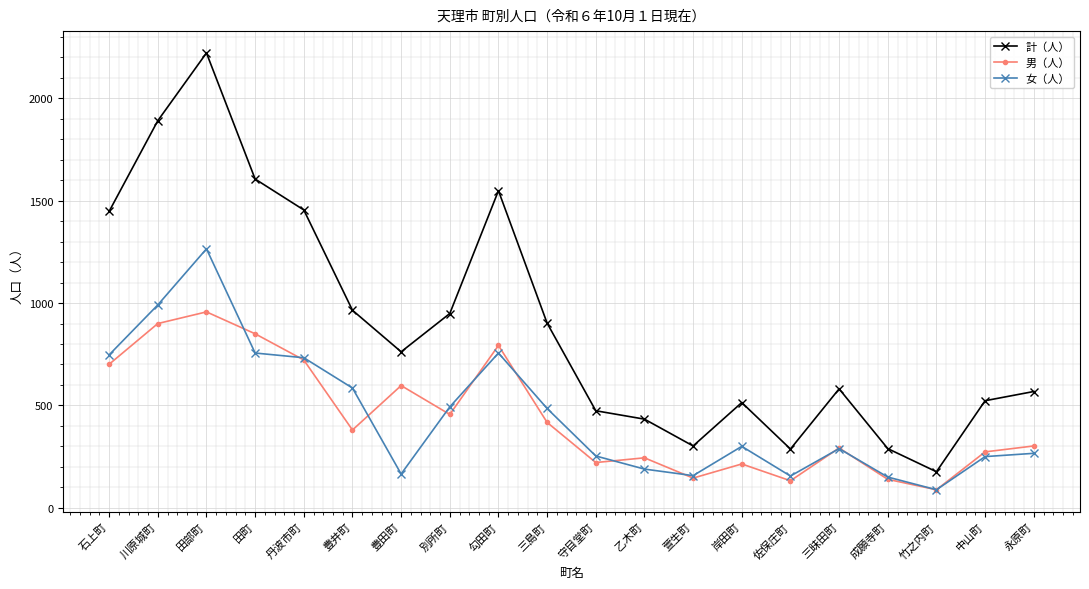

Is this an area chart (filled region under the line)?

No